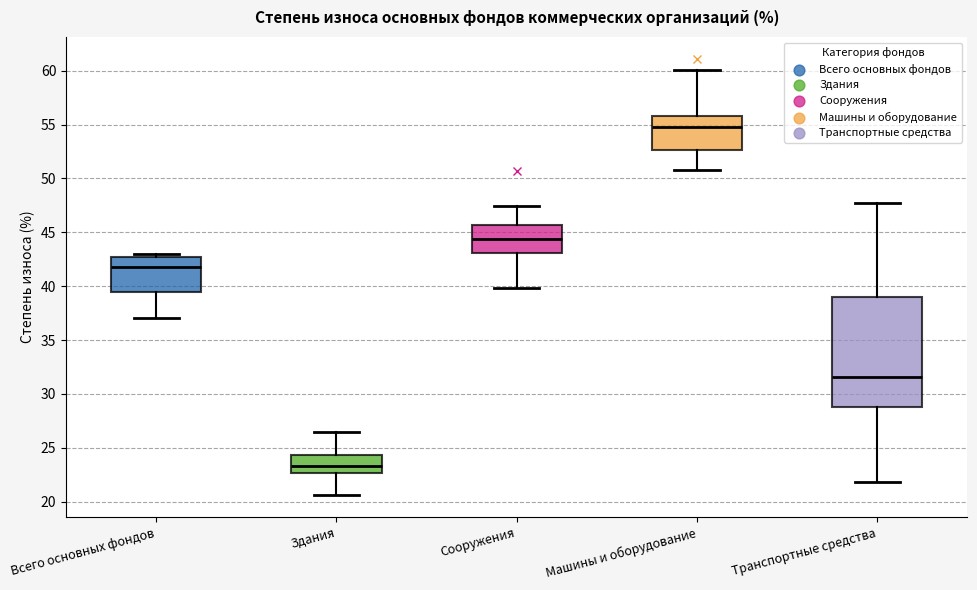

Comparing the boxes themselves (not the whiskers), which one is the tallest?

Транспортные средства